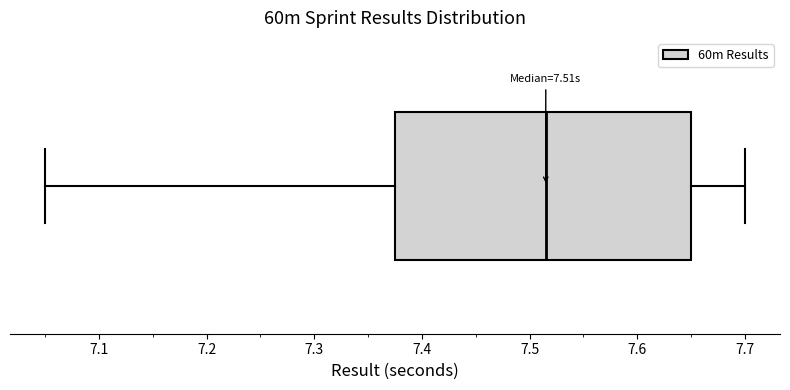

Where does the right whisker of the box end on the x-axis? The values are not printed on the chart, so give them approximately, as read against the axis.

7.70